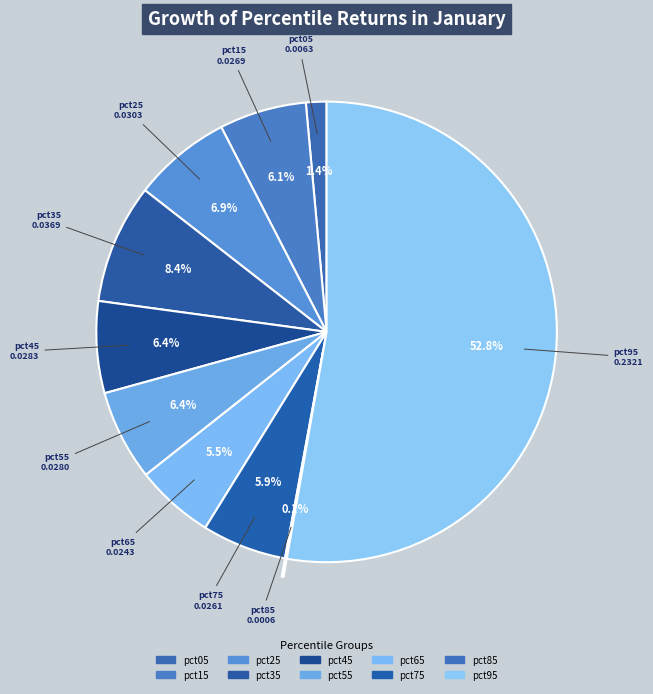

Combined, do pct45 and pct85 account for over 50%?

No